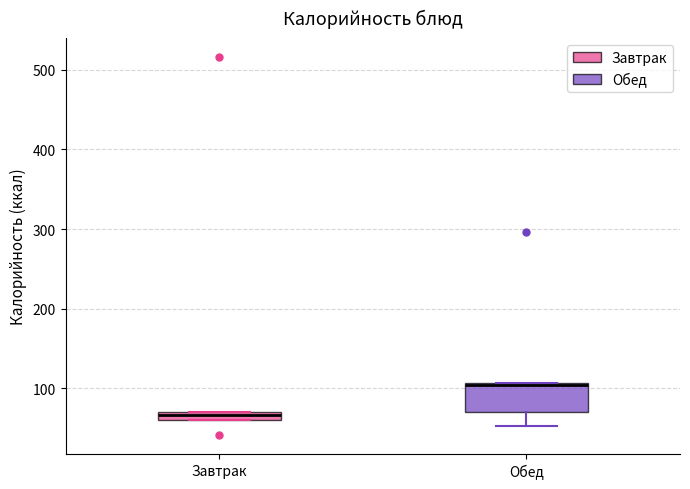

Which box is the tallest, from its lower edge to its upper edge?

Обед